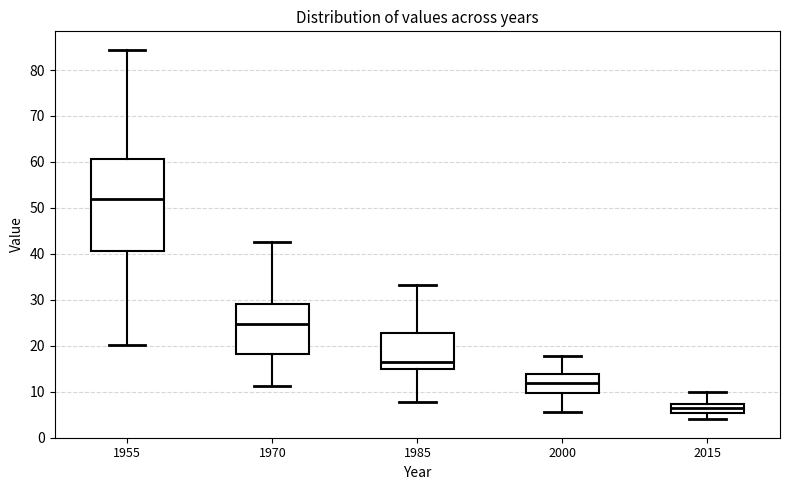

Reading left to right, transcribe this box plot: for each box, give where its median line is, the range the box spans, and where its two whiskers end, as read against the y-axis. The values are not printed on the chart, so give them approximately, as read against the axis.

1955: median 52, box 41 to 61, whiskers 20 to 84
1970: median 25, box 18 to 29, whiskers 11 to 43
1985: median 17, box 15 to 23, whiskers 8 to 33
2000: median 12, box 10 to 14, whiskers 6 to 18
2015: median 7 (inside the box), box 5 to 7, whiskers 4 to 10